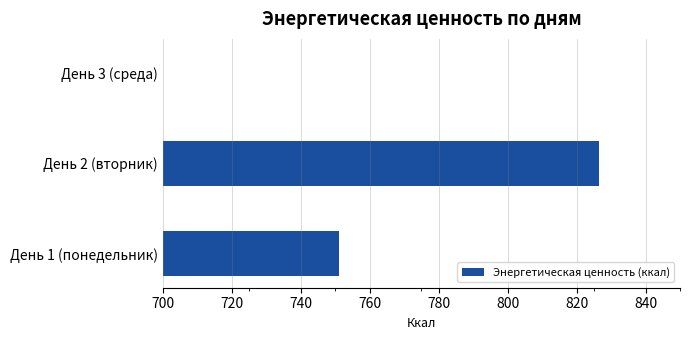

How many series are shown in this chart?

1